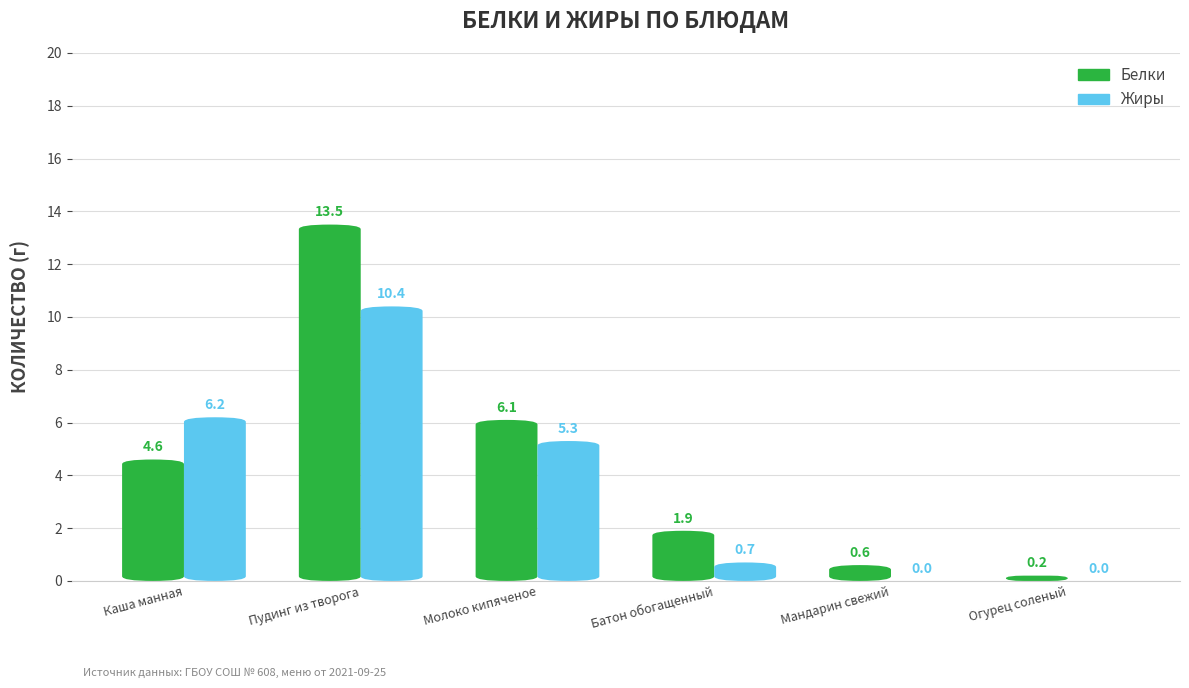

What is the label of the 5th bar from the left?

Мандарин свежий